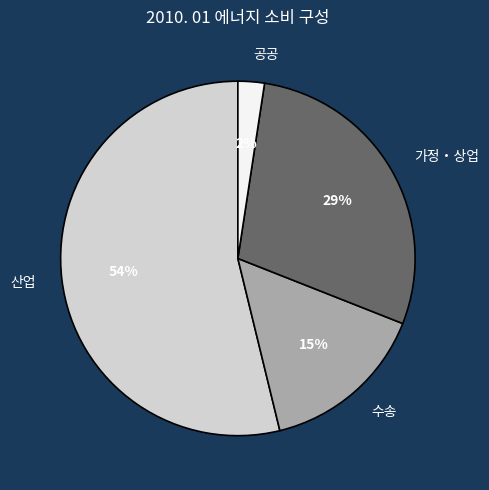

How many segments does this pie chart have?

4